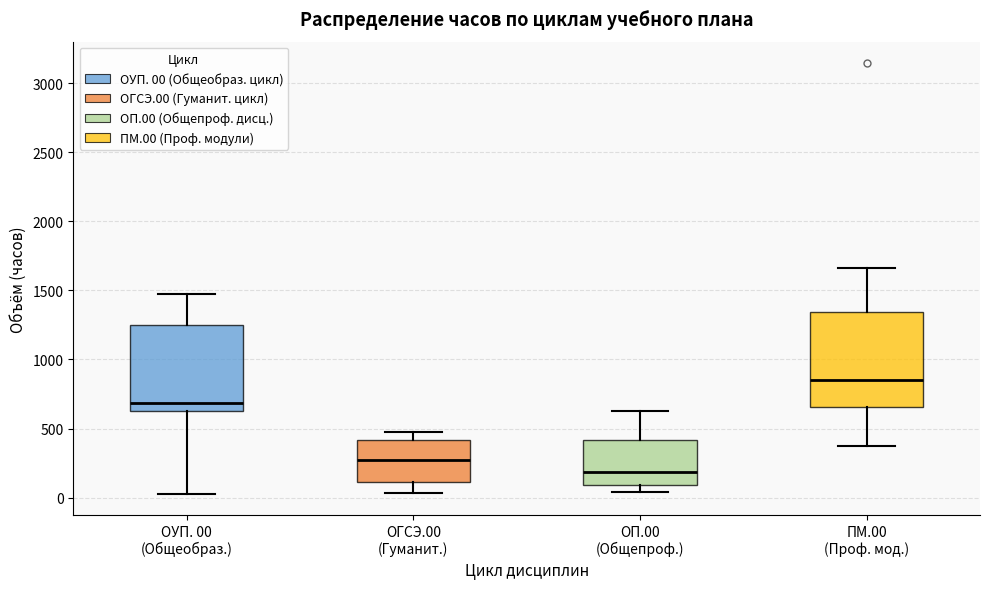

Where is the lower edge of the box for ОГСЭ.00 (Гуманит.) on the y-axis? The values are not printed on the chart, so give them approximately, as read against the axis.

100